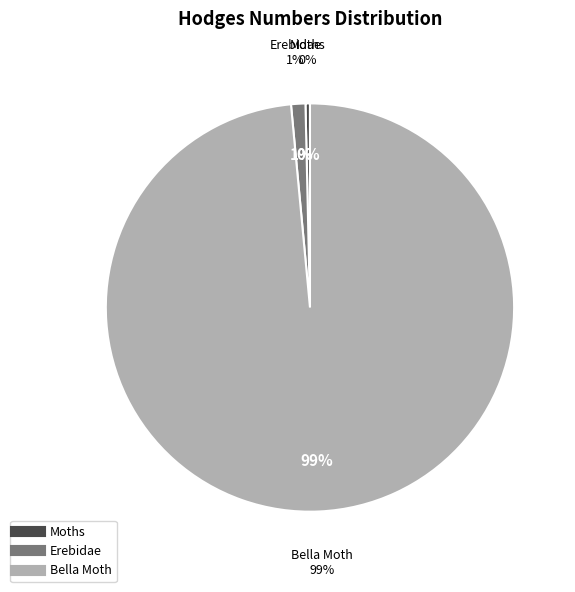

Which slice represents more than half of the pie?

Bella Moth